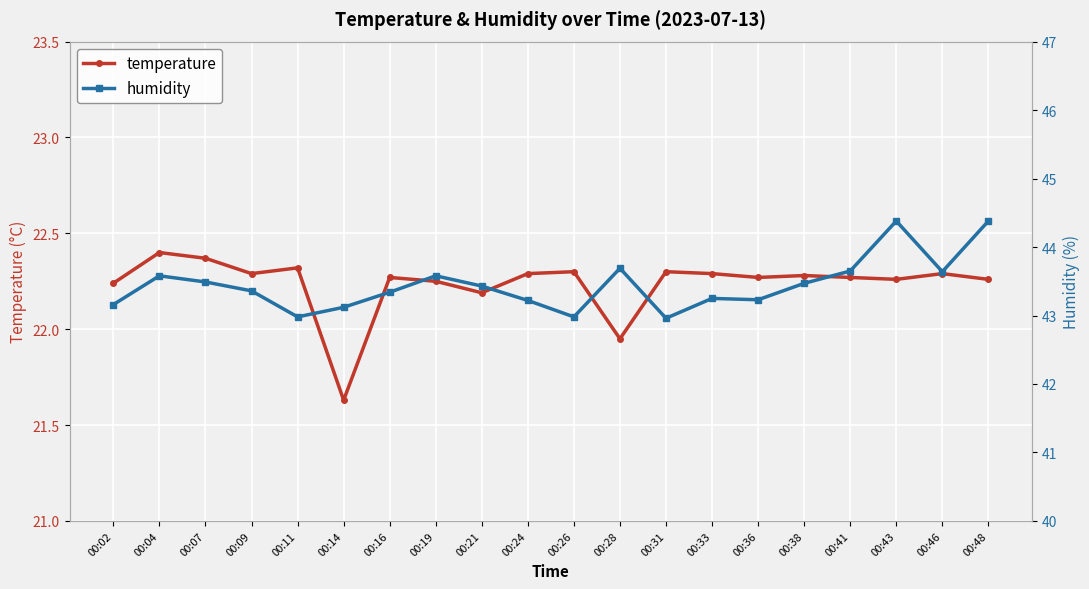

Reading left to right, transcribe all the data shown in this chart.

temperature: 00:02=22.2	00:04=22.4	00:07=22.4	00:09=22.3	00:11=22.3	00:14=21.6	00:16=22.3	00:19=22.2	00:21=22.2	00:24=22.3	00:26=22.3	00:28=21.9	00:31=22.3	00:33=22.3	00:36=22.3	00:38=22.3	00:41=22.3	00:43=22.3	00:46=22.3	00:48=22.3
humidity: 00:02=43.2	00:04=43.6	00:07=43.5	00:09=43.4	00:11=43.0	00:14=43.1	00:16=43.3	00:19=43.6	00:21=43.4	00:24=43.2	00:26=43.0	00:28=43.7	00:31=43.0	00:33=43.2	00:36=43.2	00:38=43.5	00:41=43.6	00:43=44.4	00:46=43.6	00:48=44.4